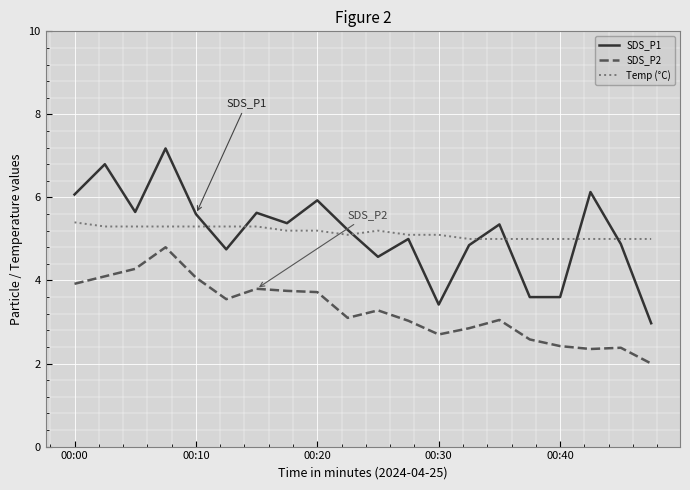

List the series in order of their peak value, highest first.

SDS_P1, Temp (°C), SDS_P2